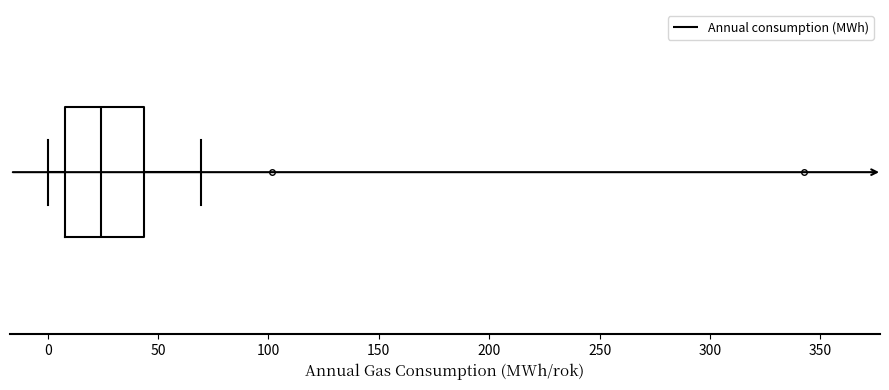

Read this box plot against the x-axis: the position of the median line, the range covered by the box, and the ends of both whiskers. The values are not printed on the chart, so give them approximately, as read against the axis.

median 25, box 10 to 45, whiskers 0 to 70